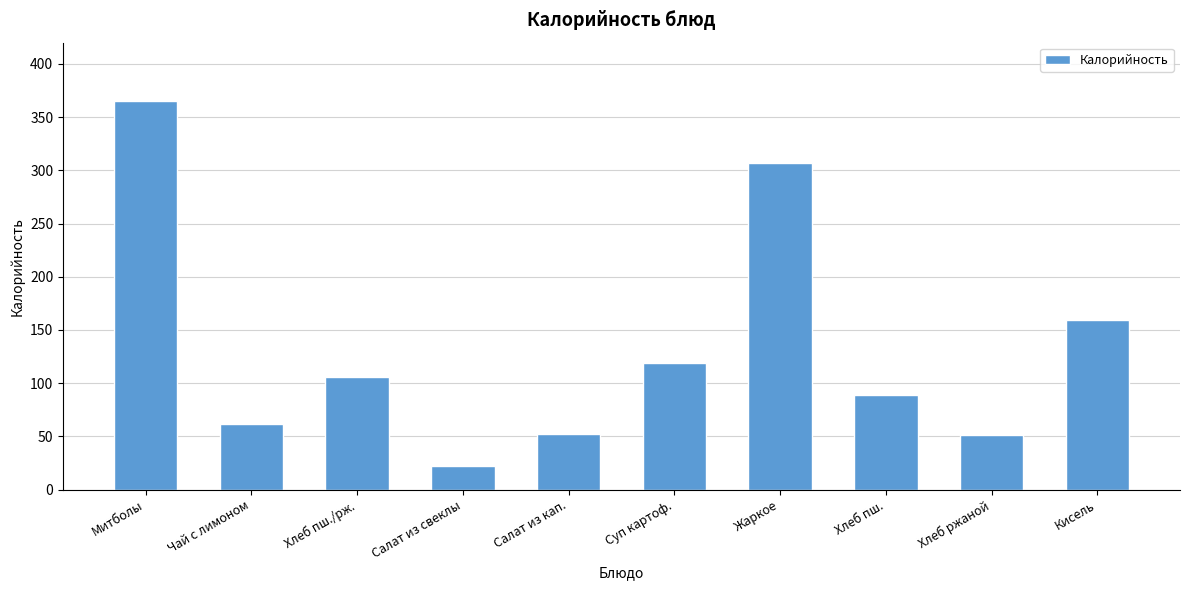

What is the difference between the second highest and minimum values?

285